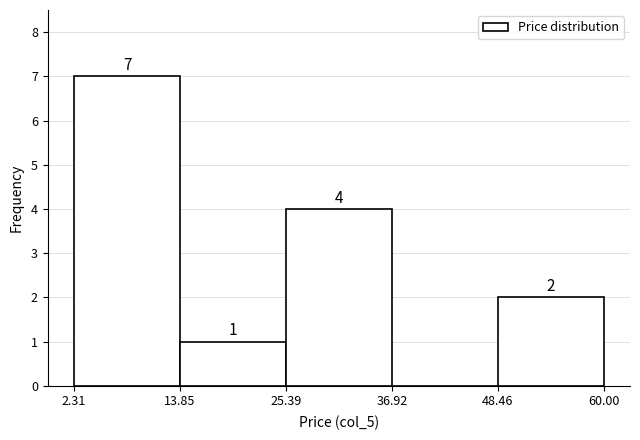

Over which range of the x-axis is the bar tallest?

2.31 to 13.85